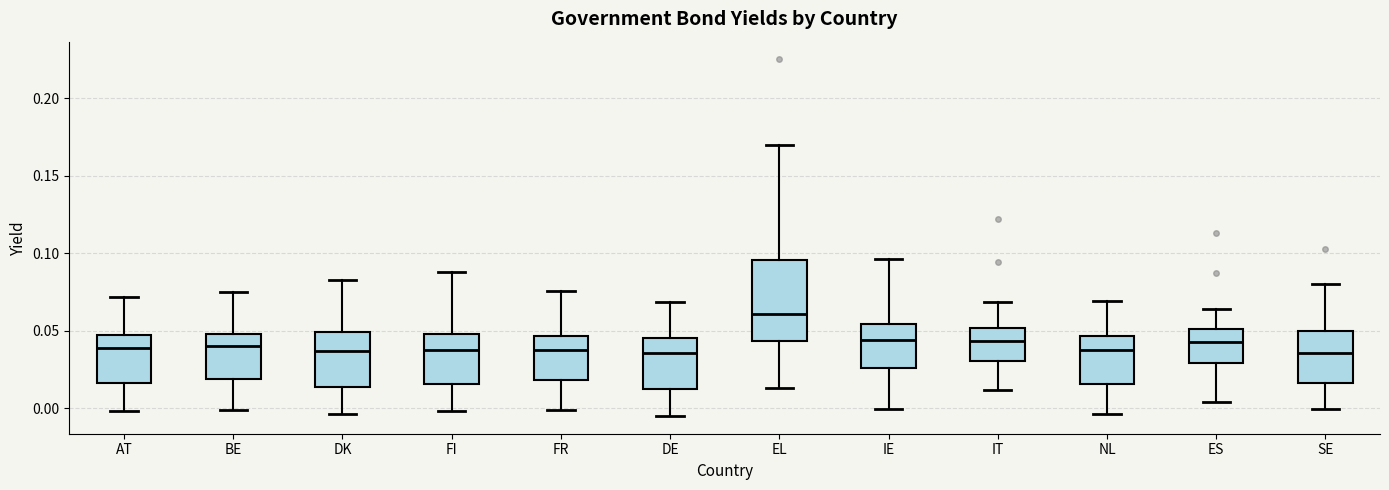

Where does the upper whisker of the box for FI end on the y-axis? The values are not printed on the chart, so give them approximately, as read against the axis.

0.090